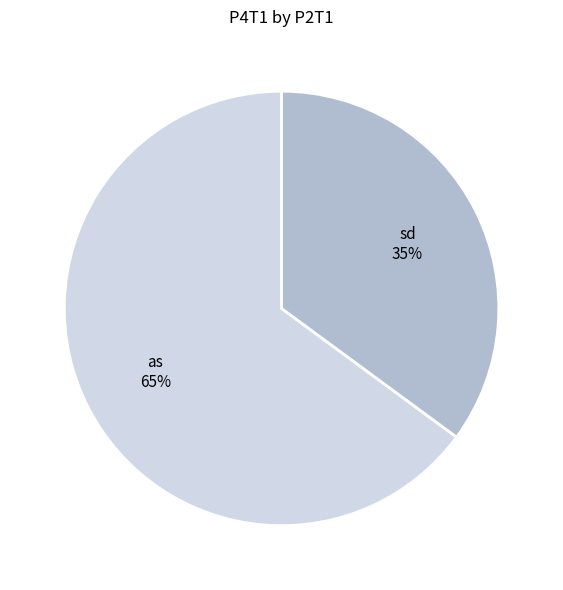

Is there any slice that represents more than half of the pie?

Yes